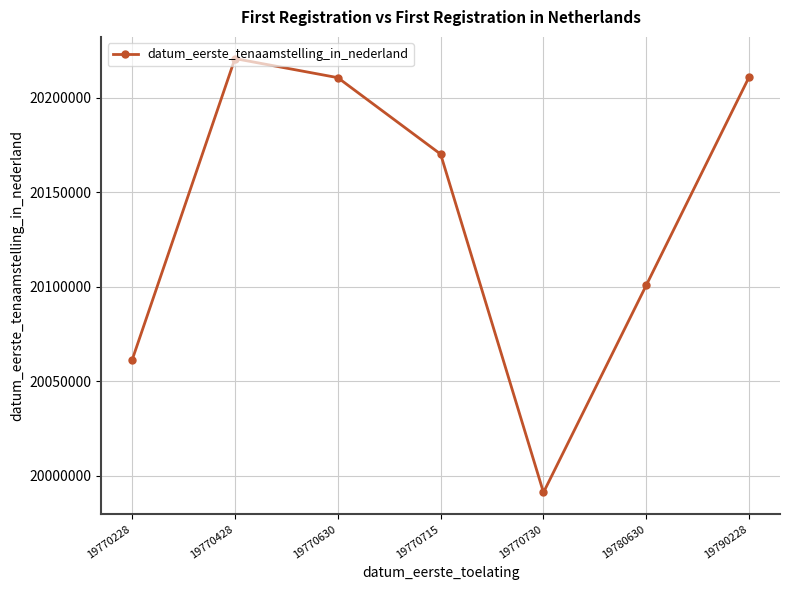

What is the ratio of the value at 19770630 to the value at 19770715?

1.0